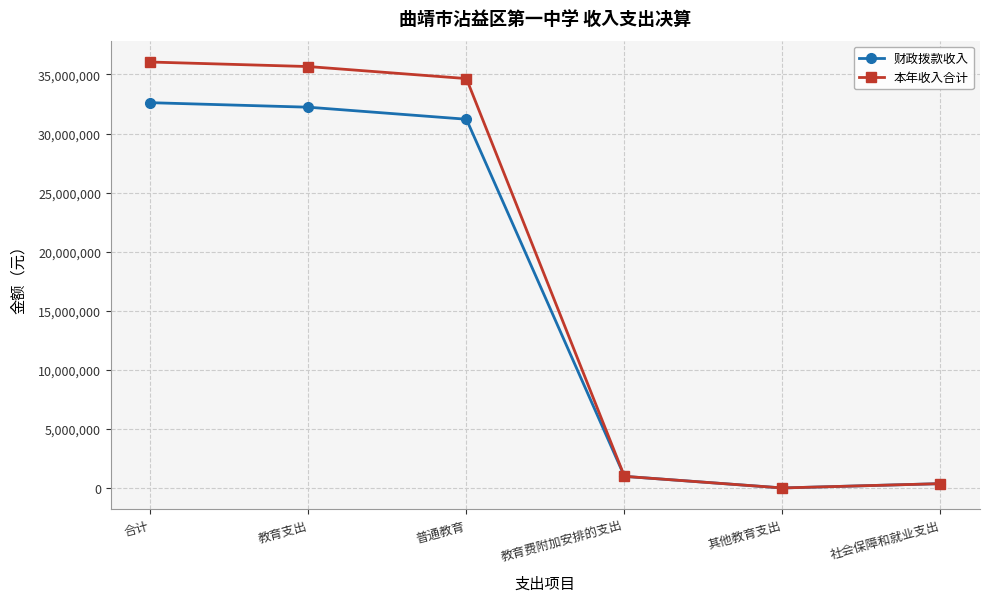

What is the total value across all series at 教育费附加安排的支出?

2000000